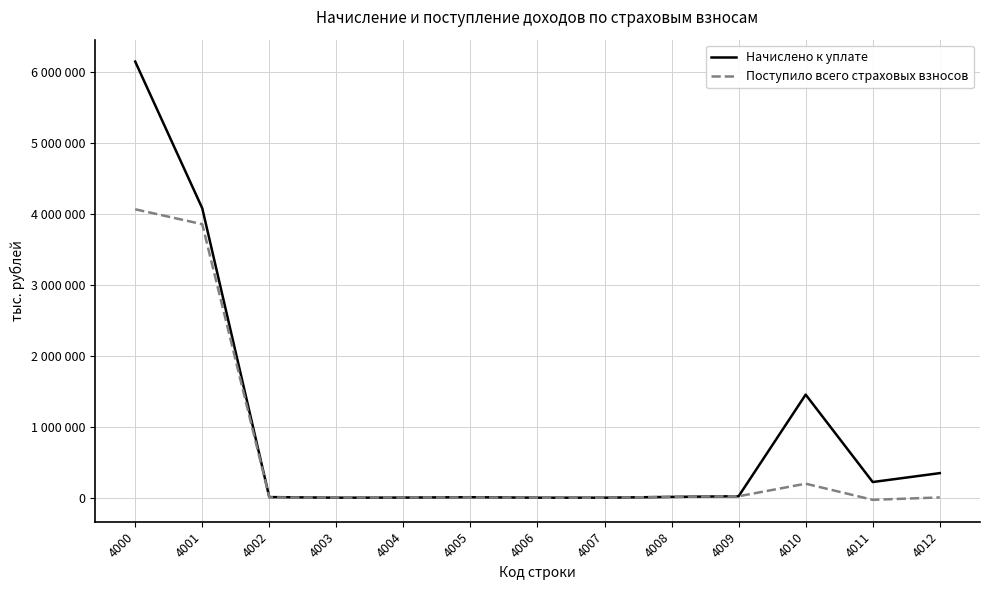

What is the value of the Начислено к уплате point at the 10th from the left?

20342